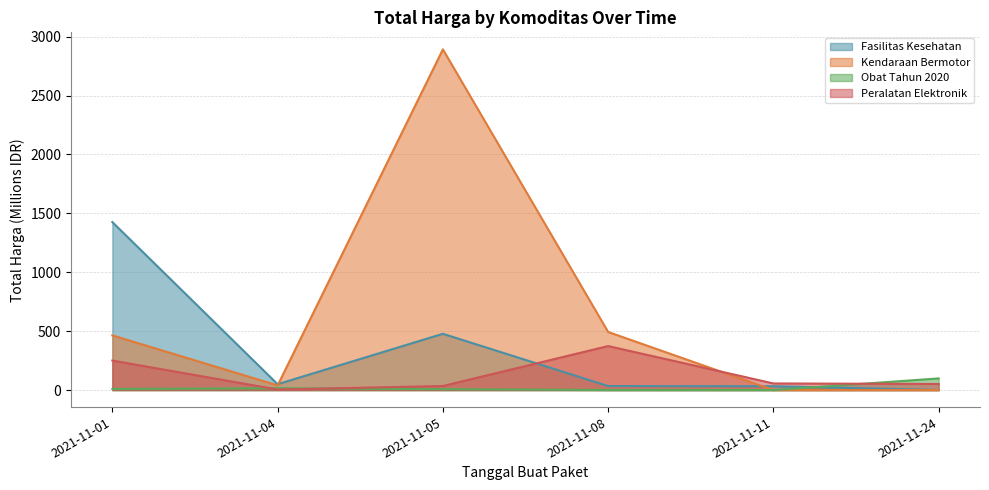

What is the sum of all Fasilitas Kesehatan values?

2020.2